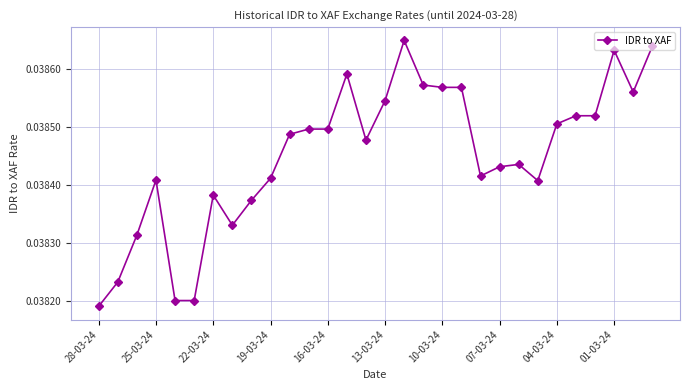

Count the number of categories in the chart.

30